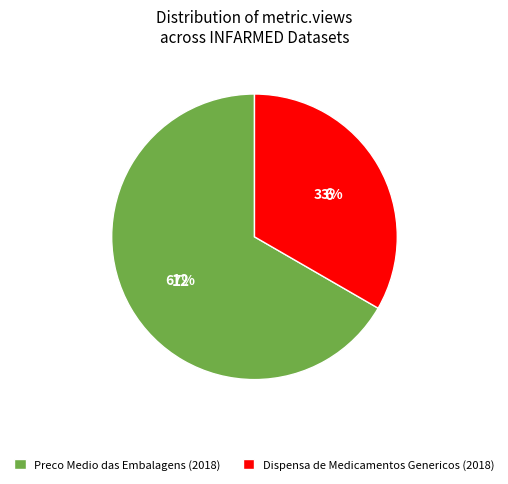

How many segments does this pie chart have?

2